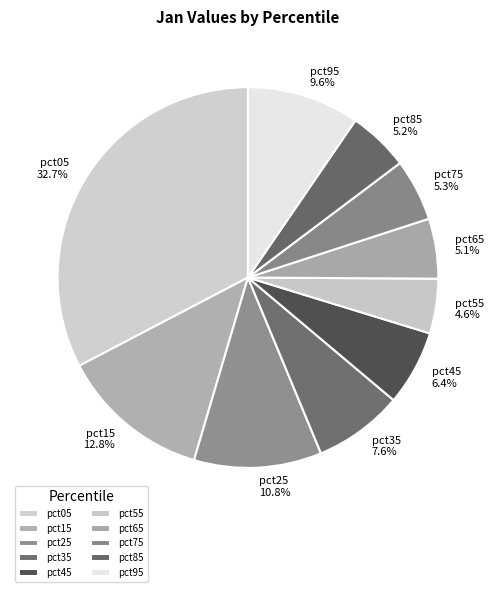

Which slice is the largest?

pct05